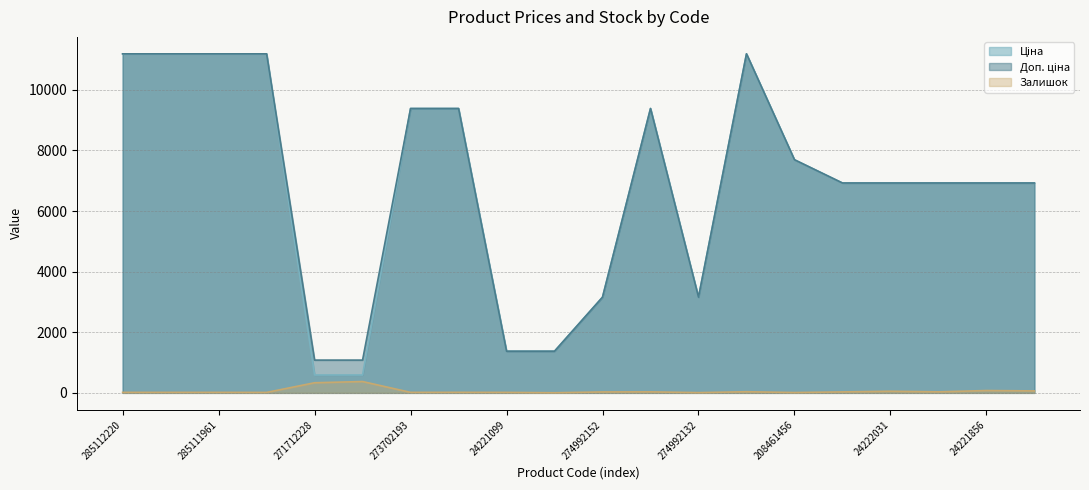

The Ціна series shows 7287.1 at 285112220. True or false?

False